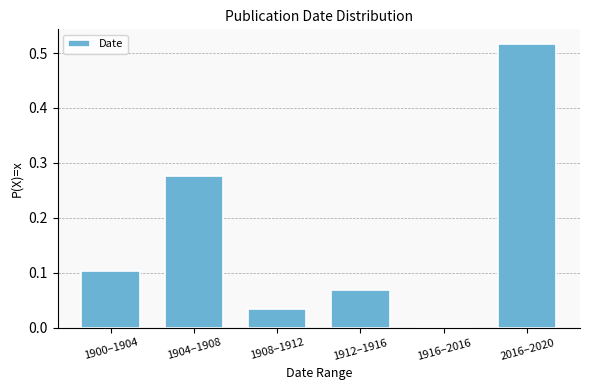

Between 1908–1912 and 1916–2016, which is larger?

1908–1912